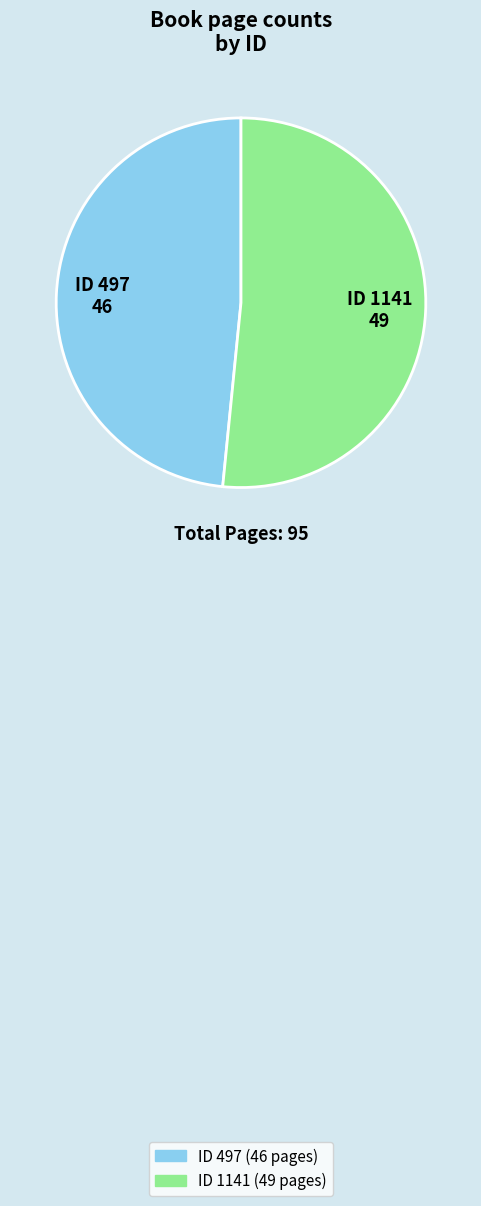

Is there a majority slice in this chart?

Yes